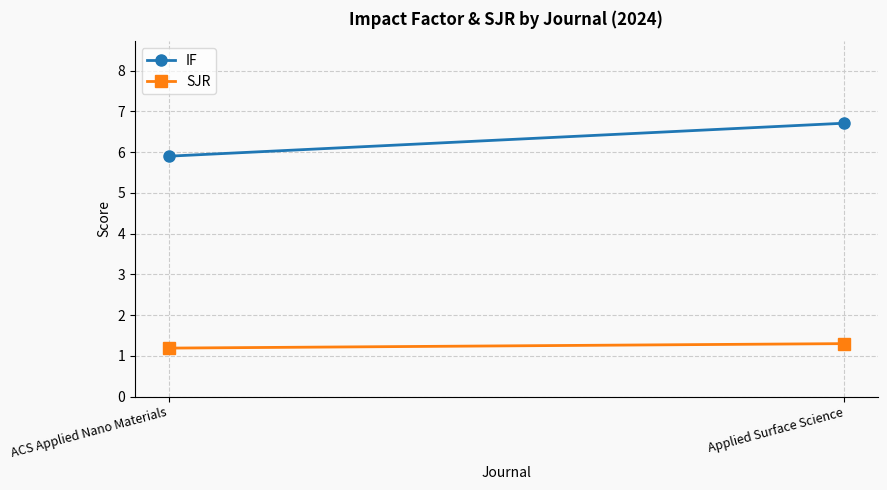

Which series has the largest range (max minus min)?

IF